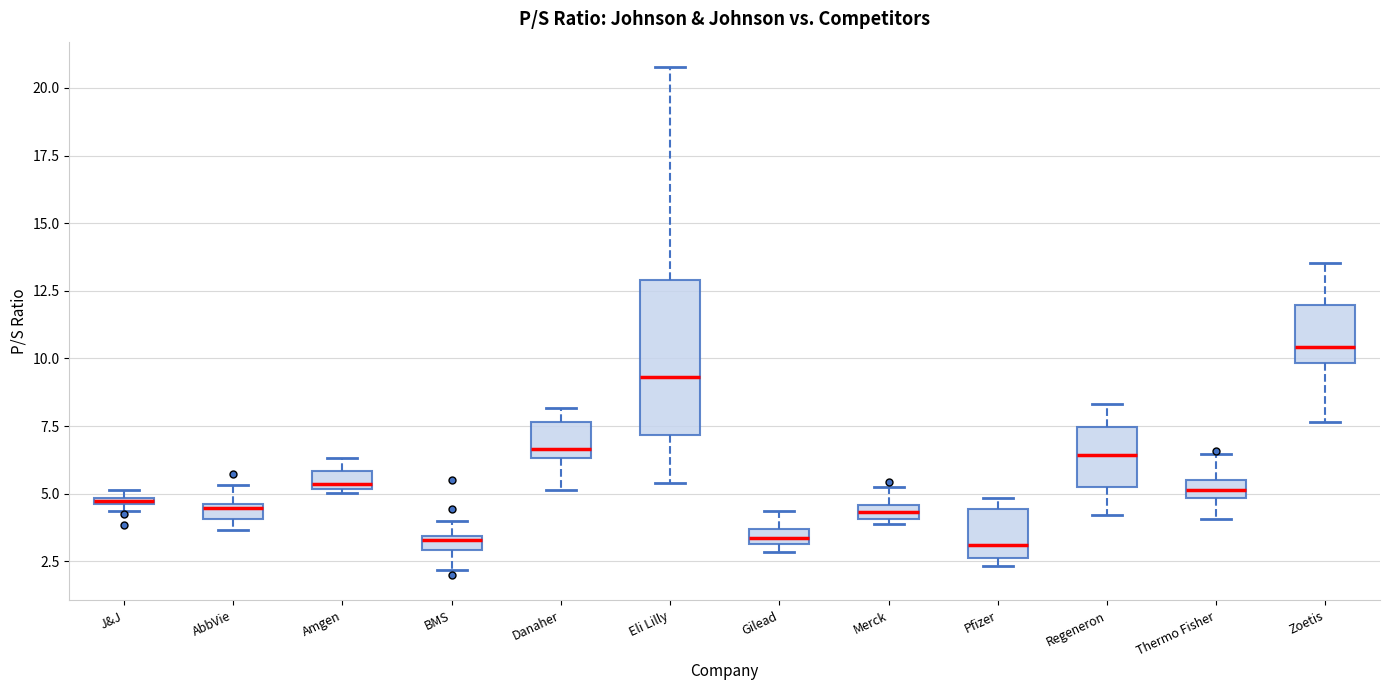

Where is the upper edge of the box for BMS on the y-axis? The values are not printed on the chart, so give them approximately, as read against the axis.

3.5